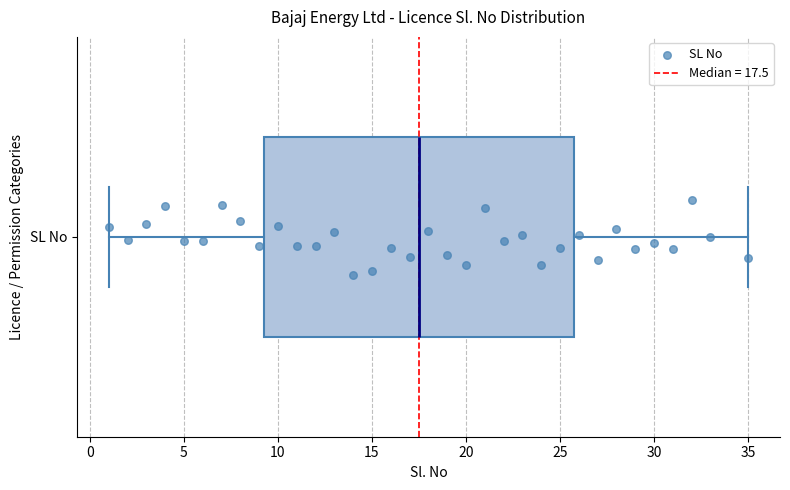

Where is the left edge of the box for SL No on the x-axis? The values are not printed on the chart, so give them approximately, as read against the axis.

9.5